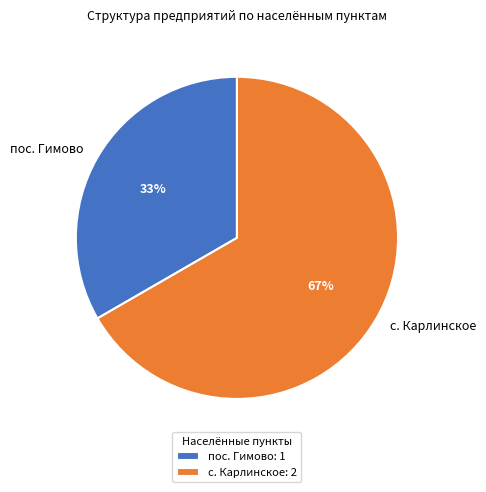

To the nearest percent, what is the average slice percentage?

50%